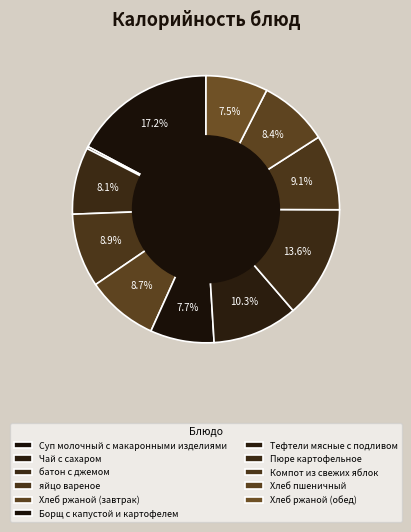

To the nearest percent, what is the difference between the largest and smallest slice percentages?

17%